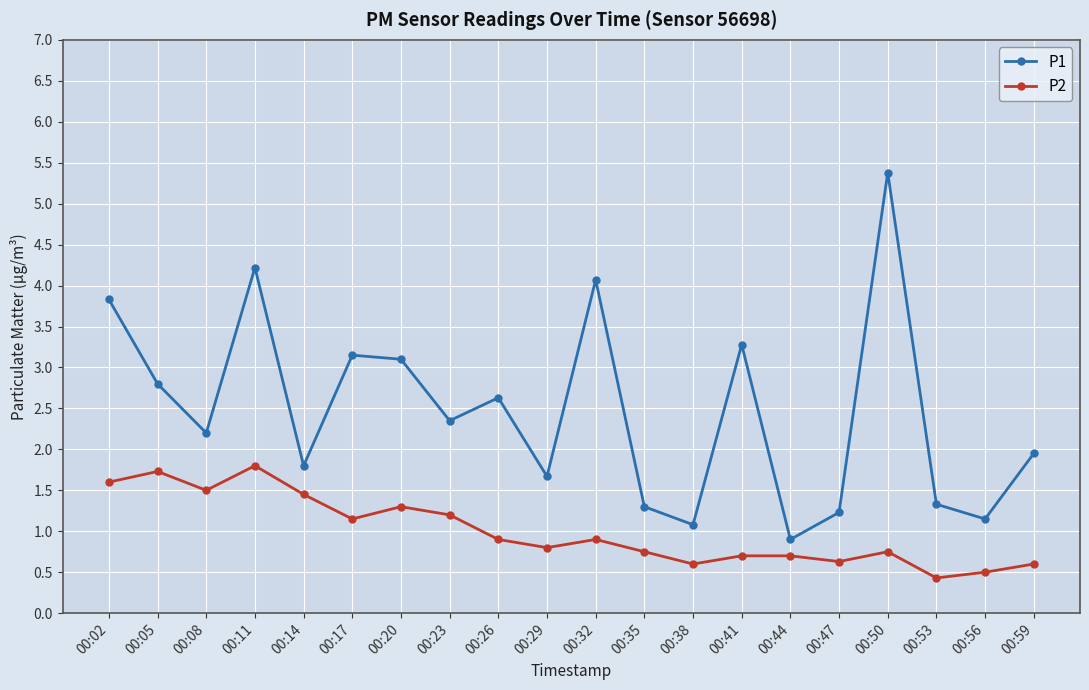

How many data points in P1 are above 2?

11